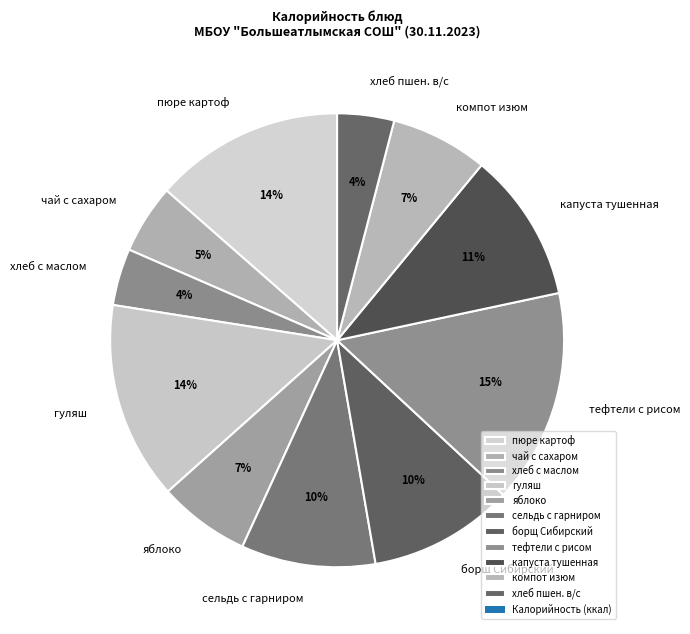

How many slices are in this pie chart?

11